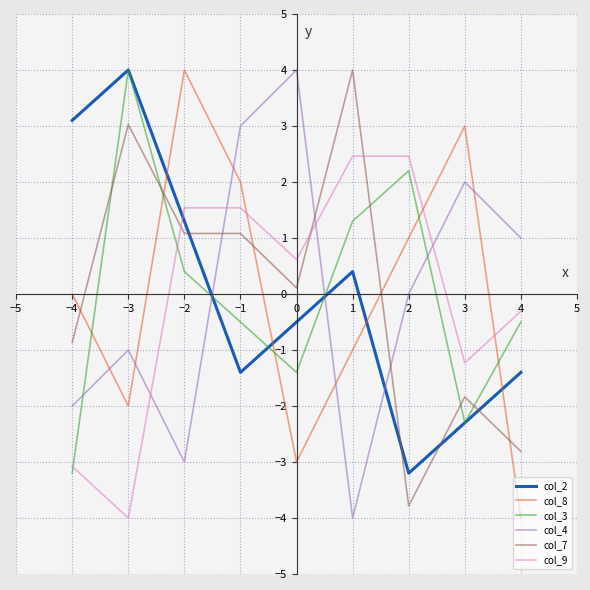

Where do col_2 and col_8 first cross each other?

−3 and −2